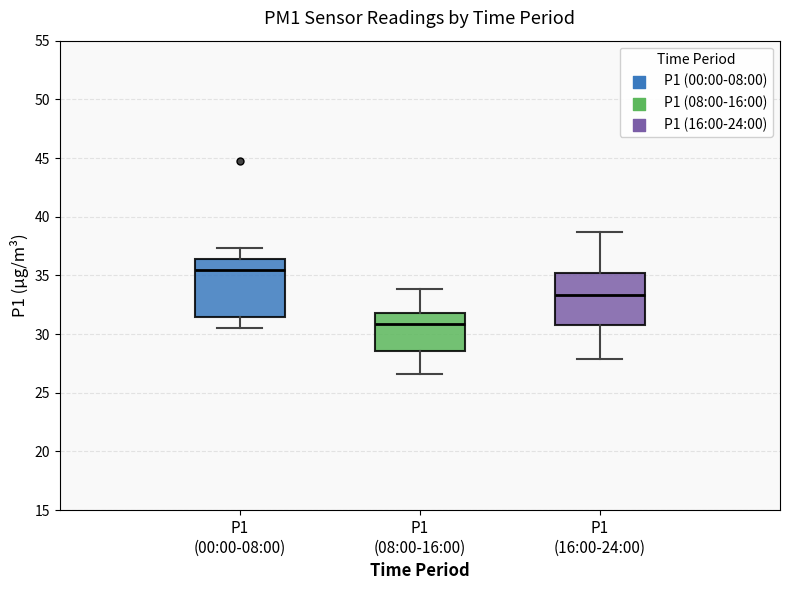

Reading left to right, read every box against the y-axis: the position of its median line, the range the box covers, and the ends of its whiskers. The values are not printed on the chart, so give them approximately, as read against the axis.

P1 (00:00-08:00): median 35.5, box 31.5 to 36.5, whiskers 30.5 to 37.5
P1 (08:00-16:00): median 31.0, box 28.5 to 32.0, whiskers 26.5 to 34.0
P1 (16:00-24:00): median 33.5, box 31.0 to 35.0, whiskers 28.0 to 38.5